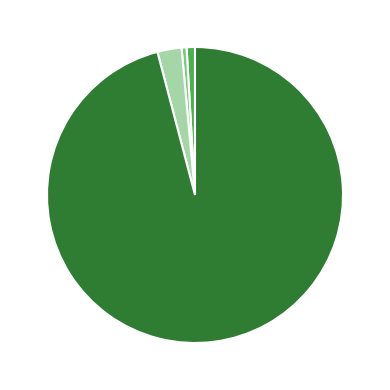

Which category has the biggest portion of the pie?

5